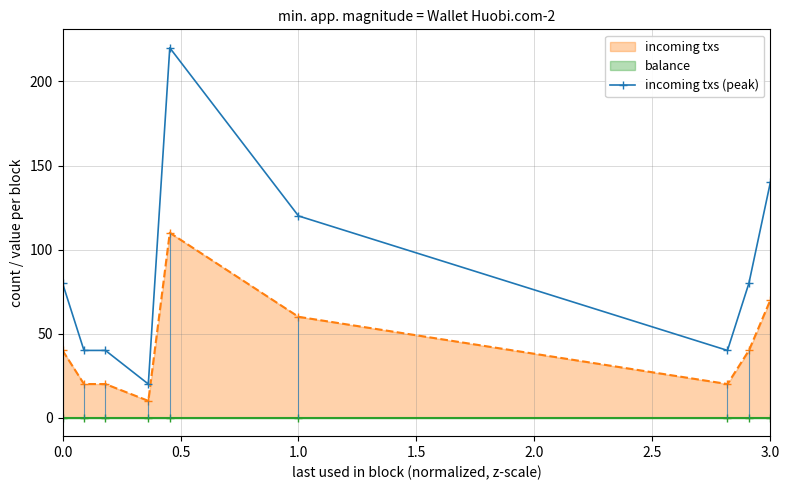

True or false: incoming txs has a value of 40 at 0.0.

True